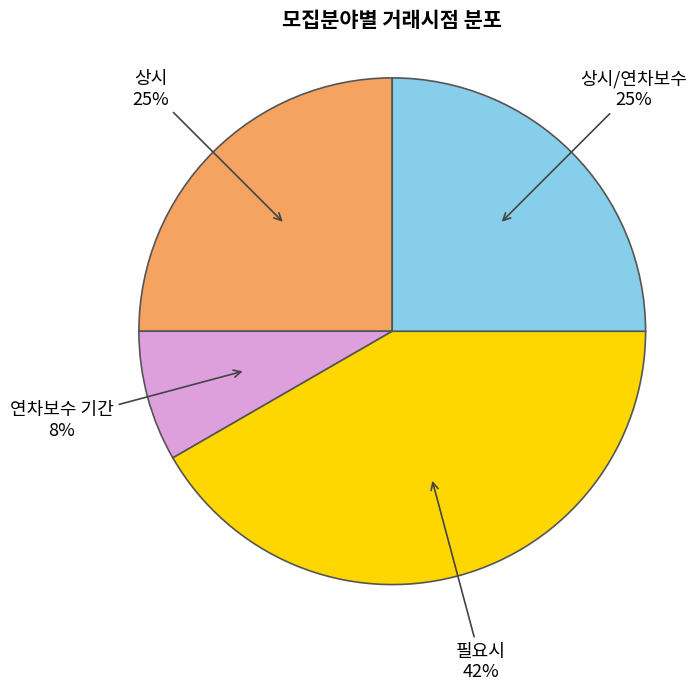

The 연차보수 기간 slice represents 8% of the pie. True or false?

True